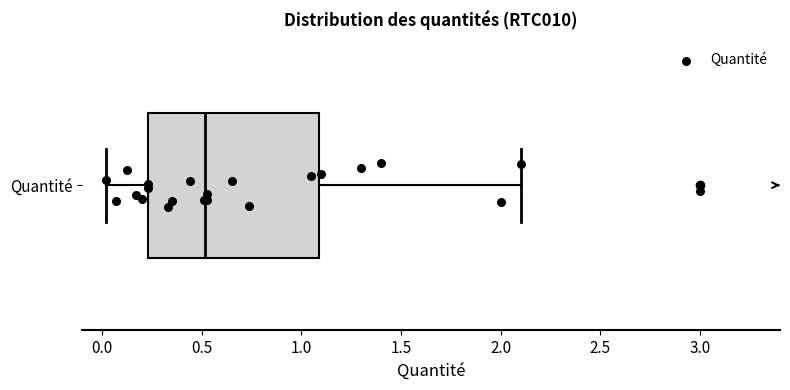

Transcribe this box plot: give where the median line is, the range the box spans, and where the two whiskers end, as read against the x-axis. The values are not printed on the chart, so give them approximately, as read against the axis.

median 0.50, box 0.25 to 1.10, whiskers 0.00 to 2.10